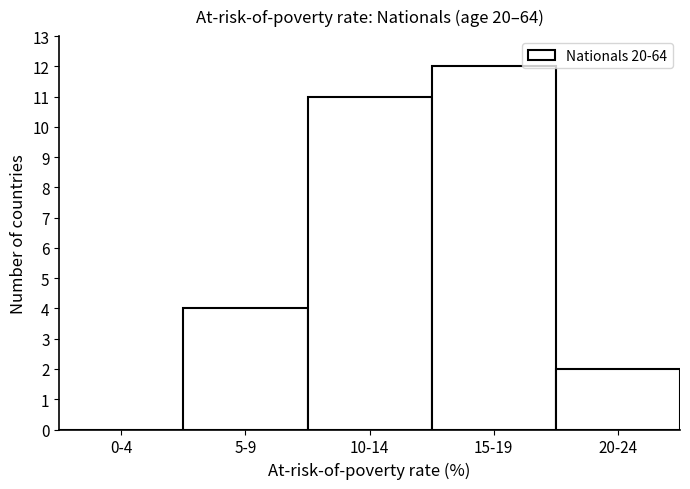

Reading left to right, extract all data points from this chart.

0-4=0	5-9=4	10-14=11	15-19=12	20-24=2